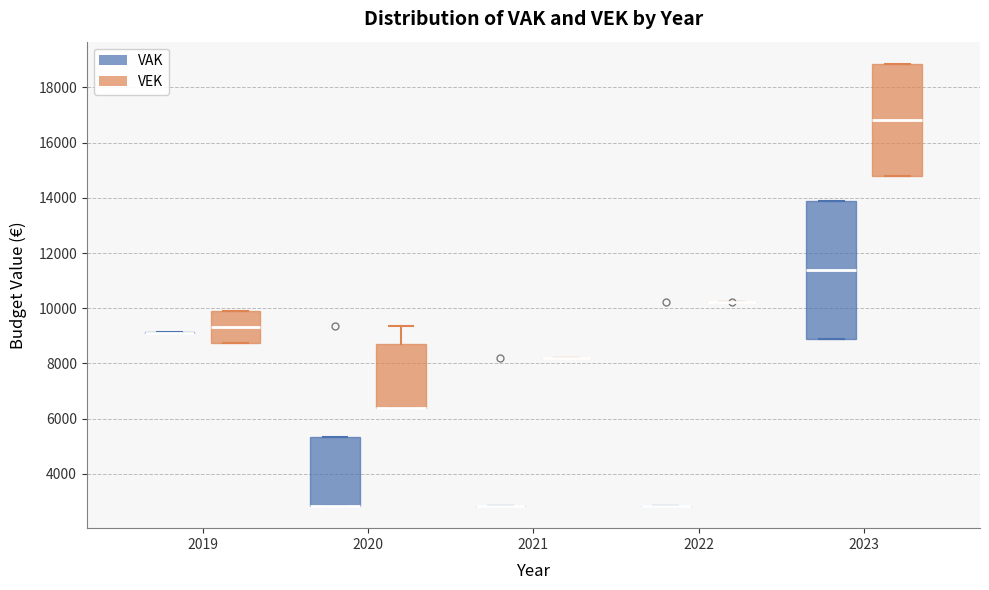

Reading left to right, read every box against the y-axis: the position of its median line, the range the box covers, and the ends of its whiskers. The values are not printed on the chart, so give them approximately, as read against the axis.

2019 (VAK): box collapsed to a line at 9200, whiskers 9000 to 9200
2019 (VEK): median 9400, box 8800 to 9800, whiskers 8800 to 9800
2020 (VAK): median 2800 (drawn on the box's lower edge), box 2800 to 5400, whiskers 2800 to 5400
2020 (VEK): median 6400 (drawn on the box's lower edge), box 6400 to 8800, whiskers 6400 to 9400
2021 (VAK): box collapsed to a line at 2800, whiskers 2800 to 2800
2021 (VEK): box collapsed to a line at 8200, whiskers 8200 to 8200
2022 (VAK): box collapsed to a line at 2800, whiskers 2800 to 2800
2022 (VEK): box collapsed to a line at 10200, whiskers 10200 to 10200
2023 (VAK): median 11400, box 8800 to 13800, whiskers 8800 to 13800
2023 (VEK): median 16800, box 14800 to 18800, whiskers 14800 to 18800